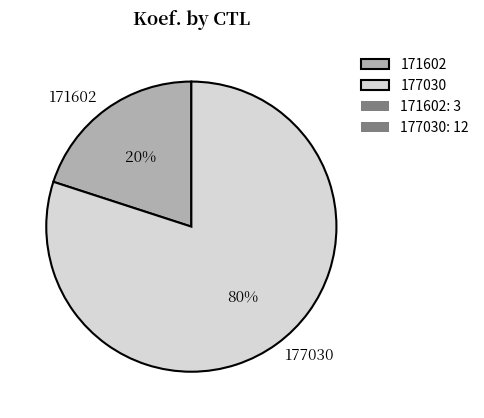

Which has a higher value, 171602 or 177030?

177030